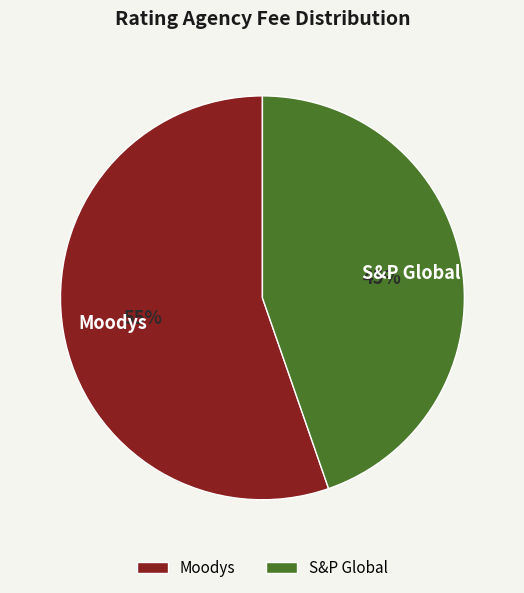

The Moodys slice represents 63% of the pie. True or false?

False